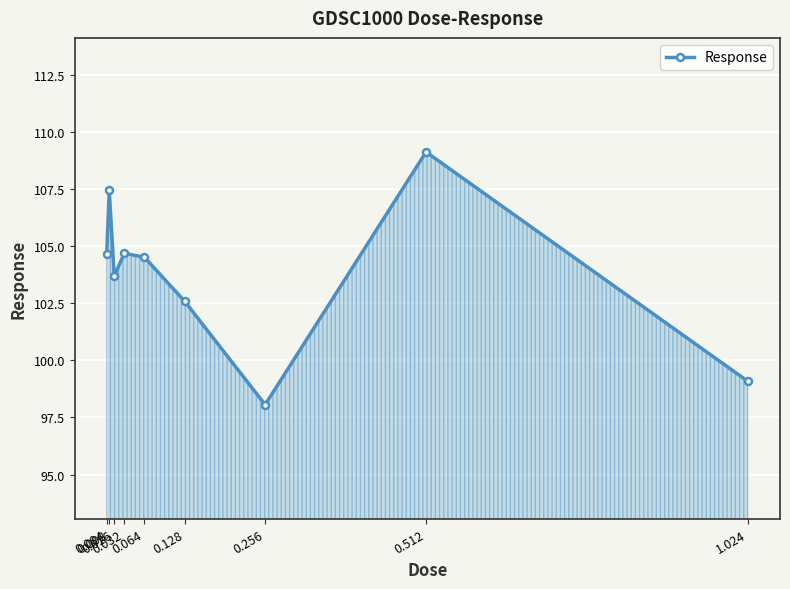

Reading left to right, extract all data points from this chart.

104.7	107.5	103.7	104.7	104.5	102.6	98.1	109.1	99.1